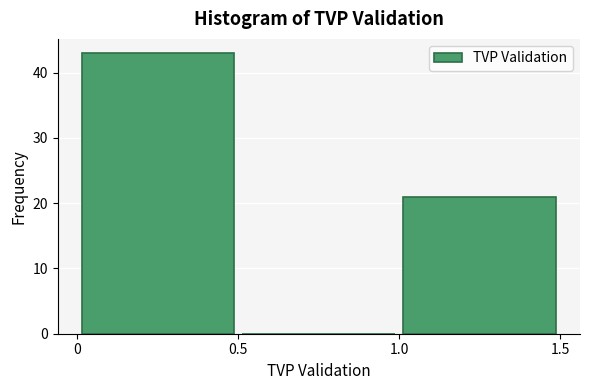

Reading left to right, list every bar in this chart as the range it spans on the x-axis followed by its height. The values are not printed on the chart, so give them approximately, as read against the axis.

0 to 0.5: 43
0.5 to 1.0: 0
1.0 to 1.5: 21